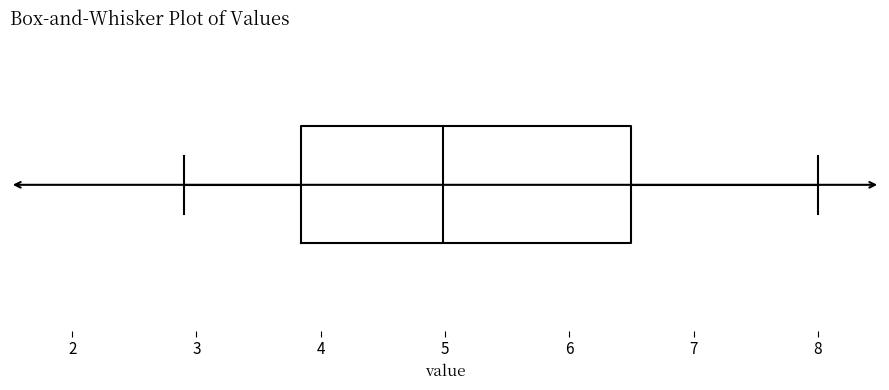

Transcribe this box plot: give where the median line is, the range the box spans, and where the two whiskers end, as read against the x-axis. The values are not printed on the chart, so give them approximately, as read against the axis.

median 5.0, box 3.8 to 6.5, whiskers 2.9 to 8.0